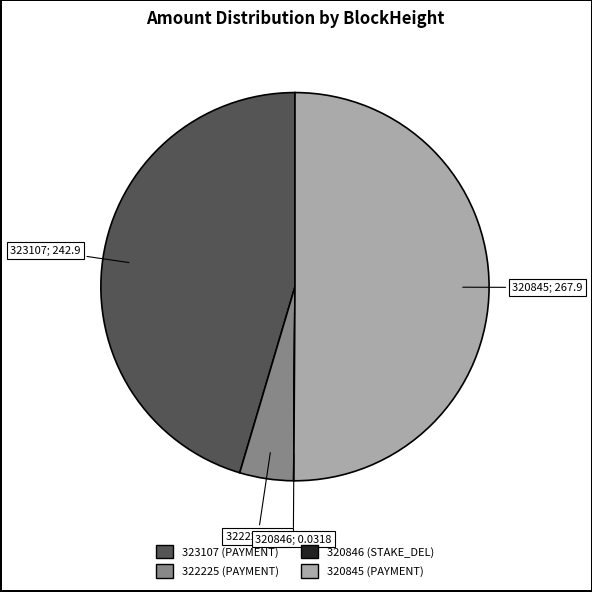

What is the largest slice in the pie chart?

320845